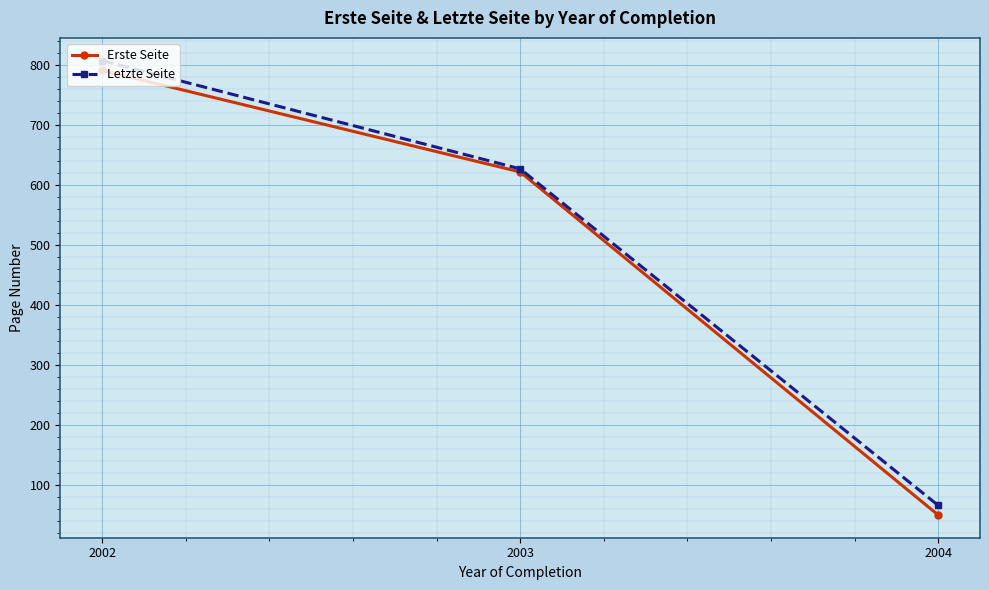

Which series has the largest range (max minus min)?

Letzte Seite